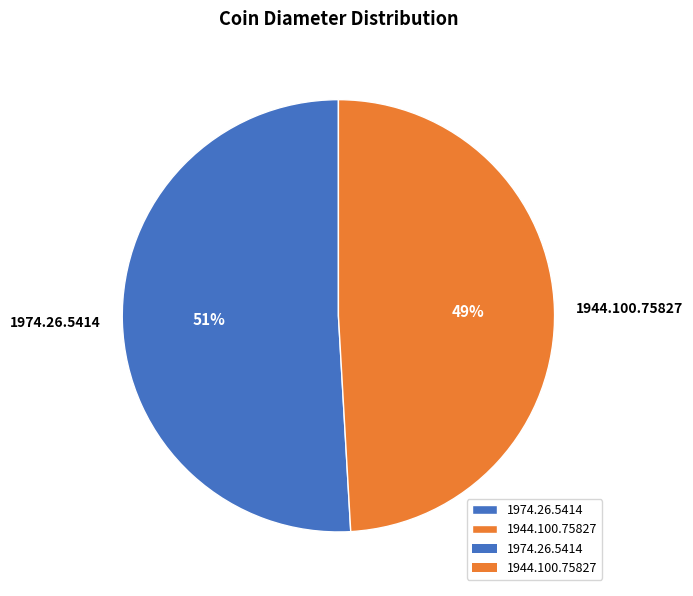

Does 1944.100.75827 represent more than half of the total?

No